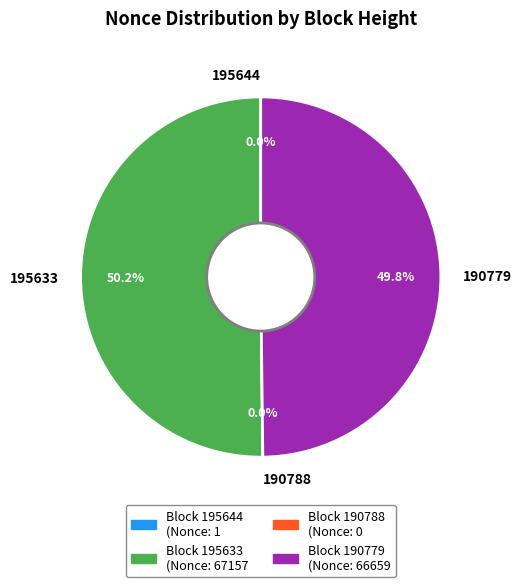

What is the change in value from 195633 to 190779?

-498